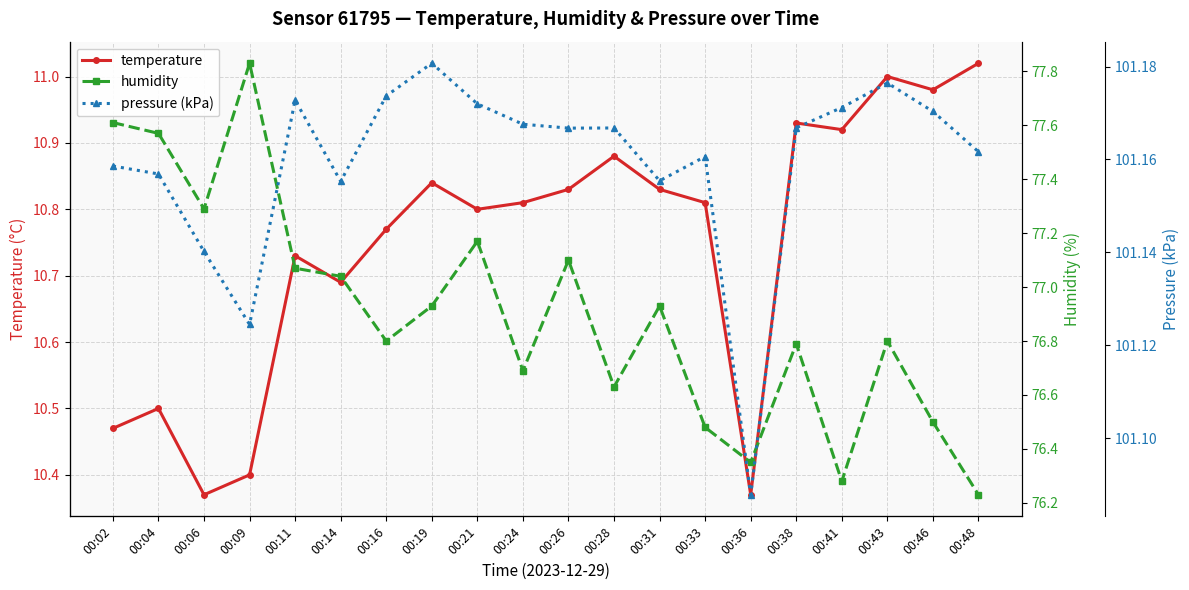

Count the number of categories in the chart.

20